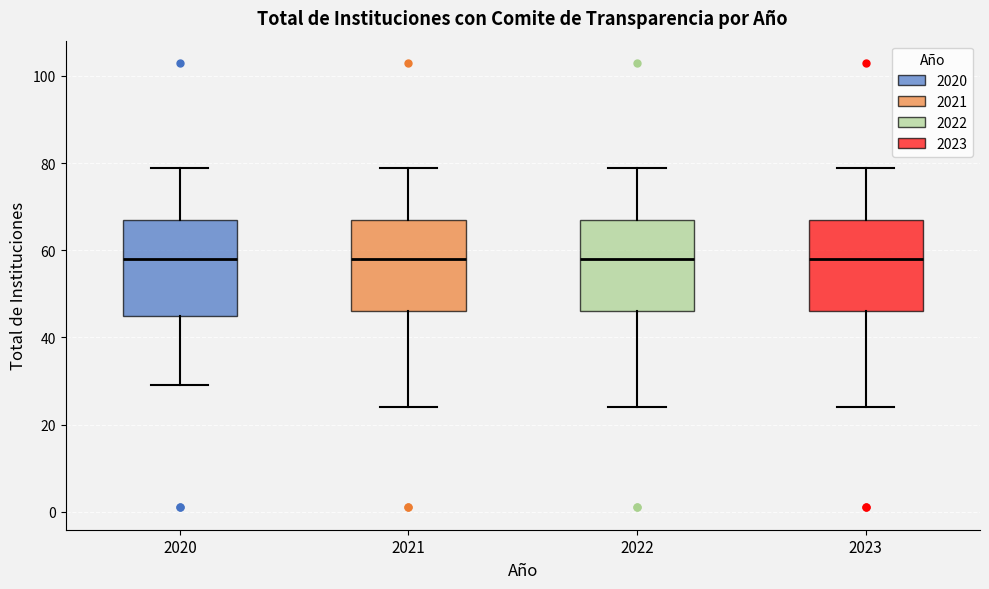

Reading left to right, read every box against the y-axis: the position of its median line, the range the box covers, and the ends of its whiskers. The values are not printed on the chart, so give them approximately, as read against the axis.

2020: median 58, box 46 to 68, whiskers 30 to 80
2021: median 58, box 46 to 68, whiskers 24 to 80
2022: median 58, box 46 to 68, whiskers 24 to 80
2023: median 58, box 46 to 68, whiskers 24 to 80